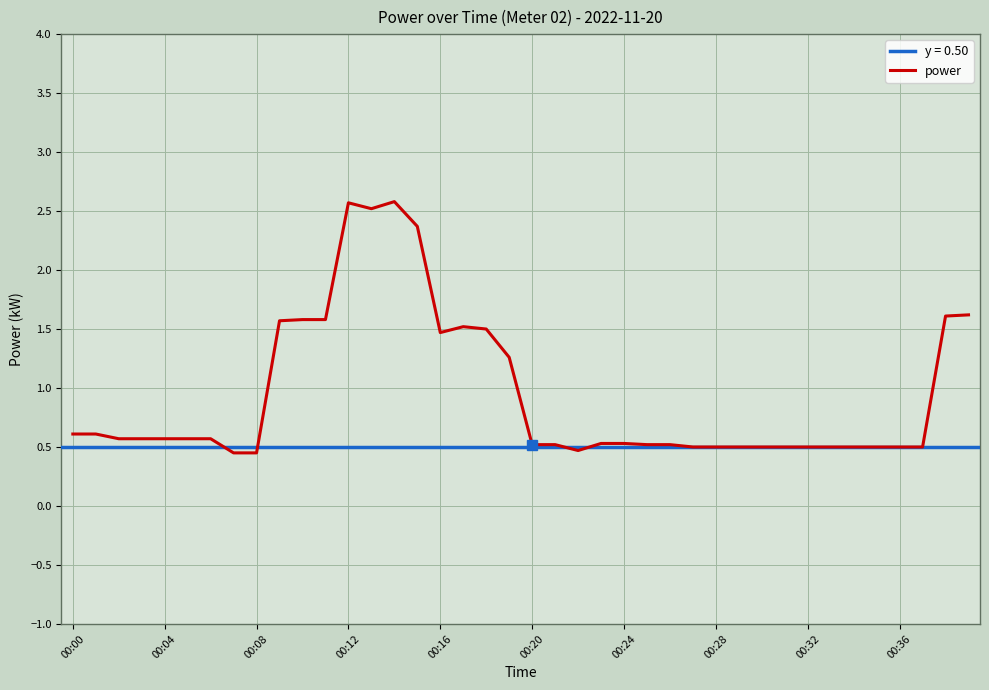

What is the sum of the values at 34 and 26?

1.0